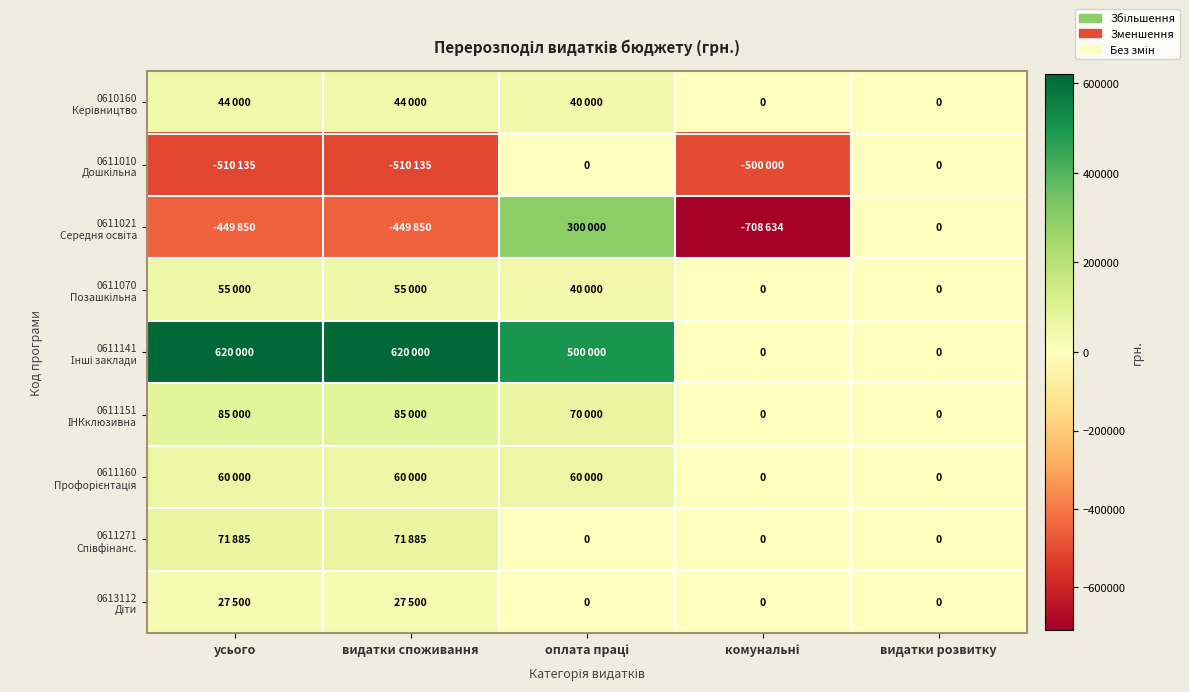

True or false: 0611021 Середня освіта has a value of -1191258 at комунальні.

False